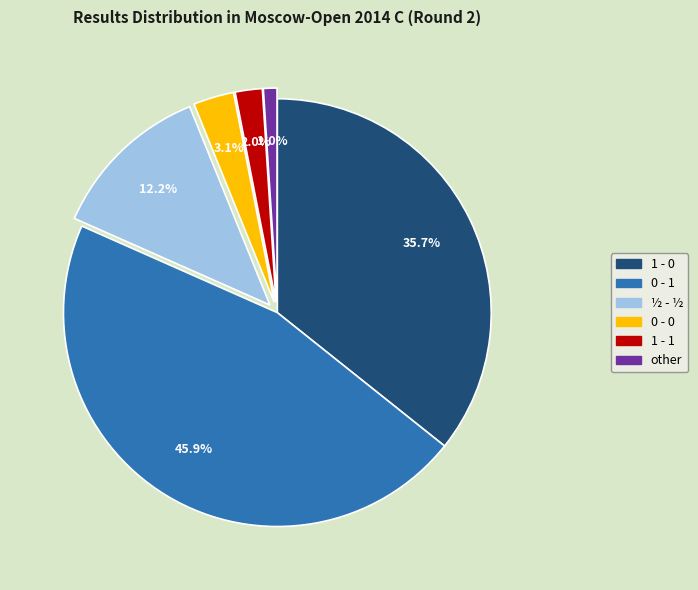

True or false: other accounts for 1% of the total.

True